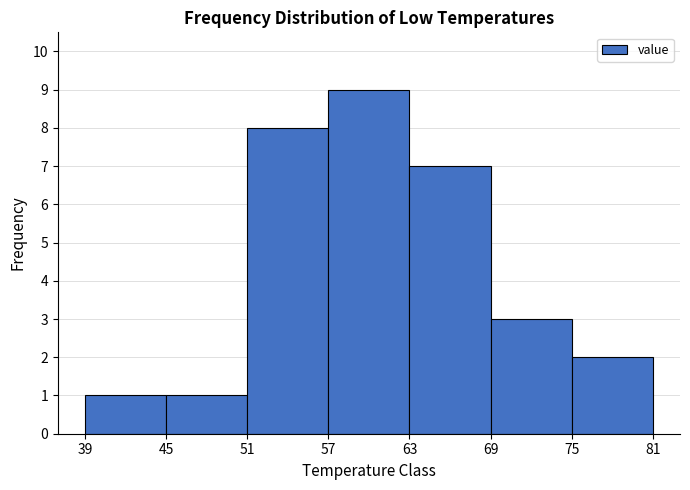

Reading left to right, transcribe this chart: for each bar, give the range it covers on the x-axis and its height. The values are not printed on the chart, so give them approximately, as read against the axis.

39 to 45: 1
45 to 51: 1
51 to 57: 8
57 to 63: 9
63 to 69: 7
69 to 75: 3
75 to 81: 2